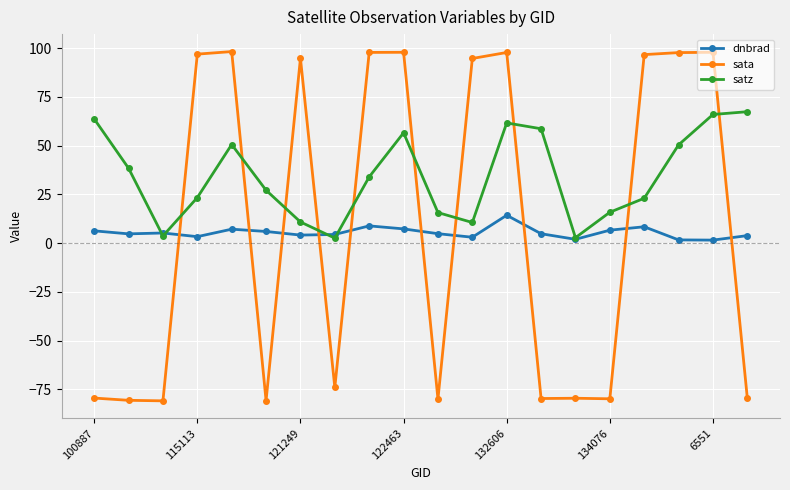

How many series are shown in this chart?

3